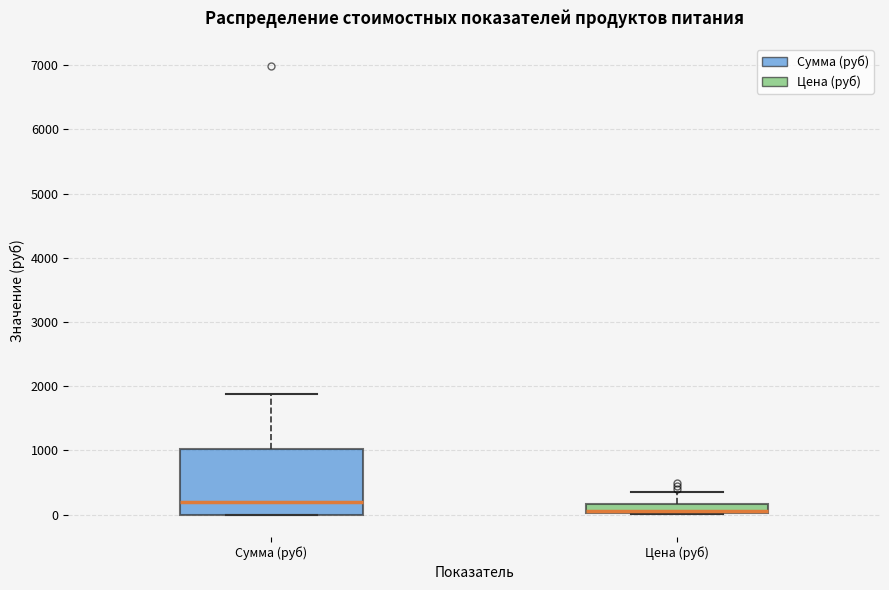

Where is the upper edge of the box for Сумма (руб) on the y-axis? The values are not printed on the chart, so give them approximately, as read against the axis.

1000